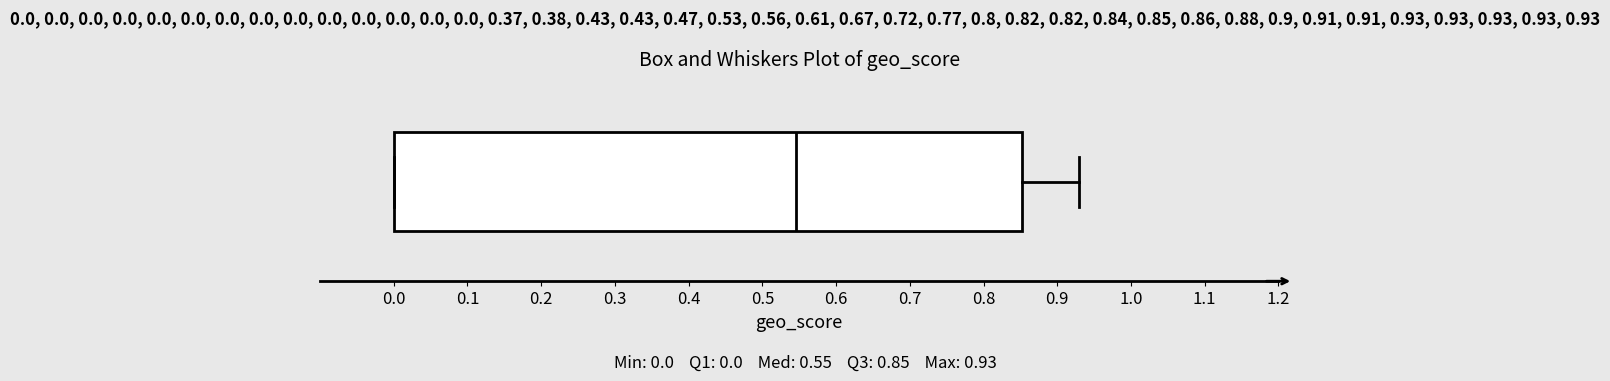

Where is the left edge of the box on the x-axis? The values are not printed on the chart, so give them approximately, as read against the axis.

0.00